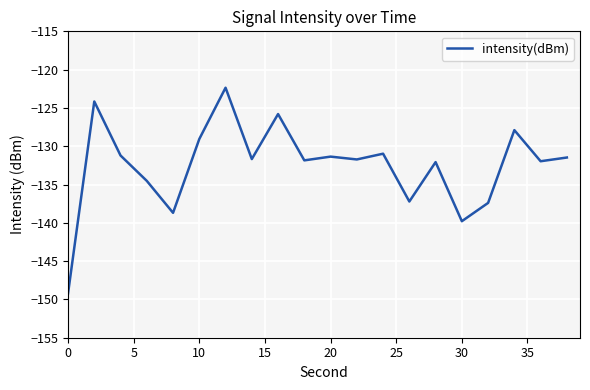

What is the difference between the maximum and minimum values?

26.9